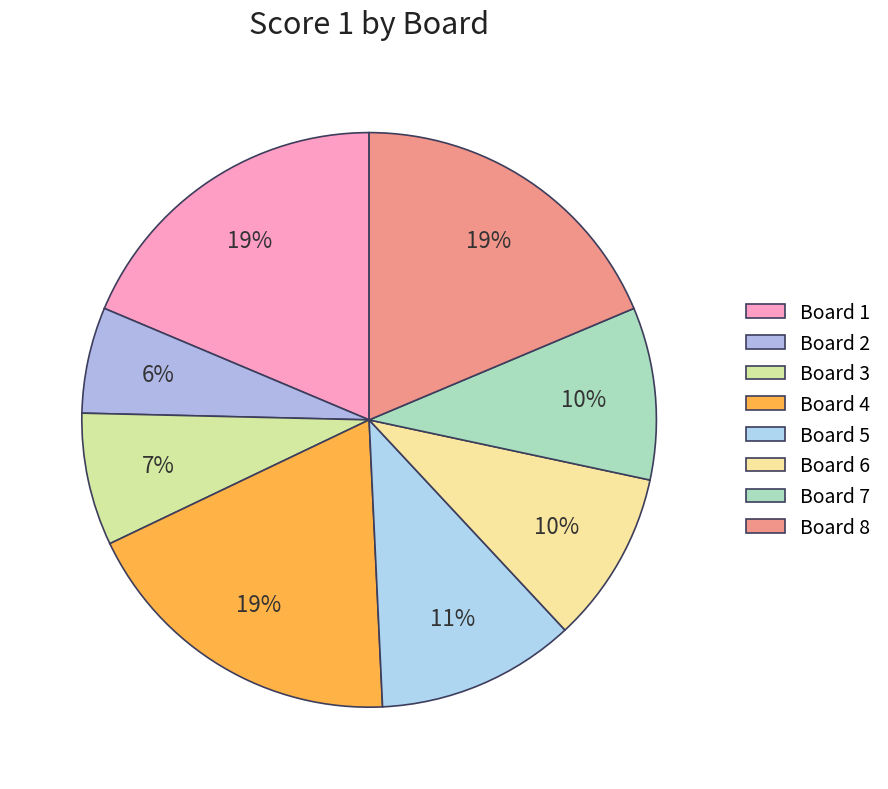

How many slices are in this pie chart?

8